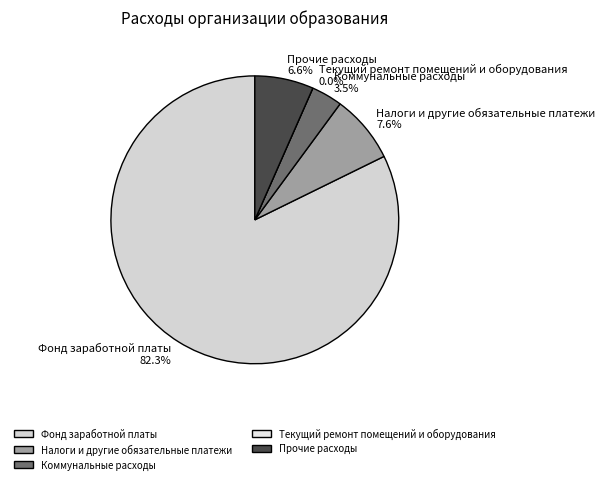

To the nearest percent, what is the difference between the largest and smallest slice percentages?

82%